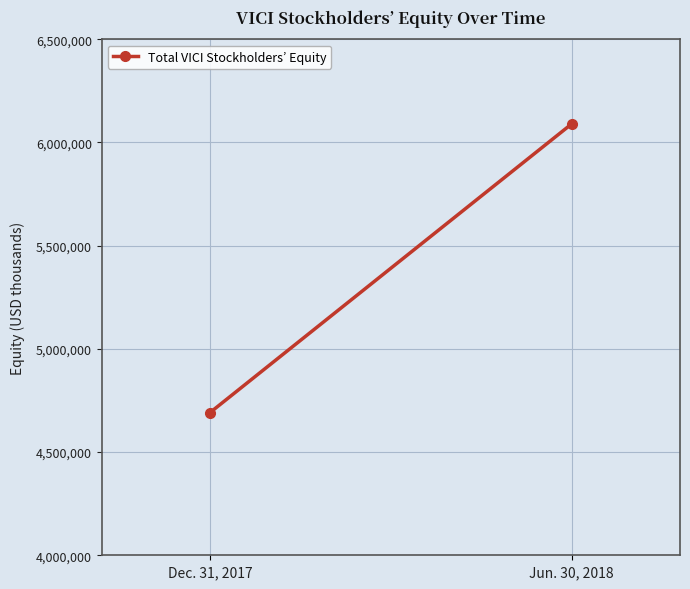

Is it true that the value at Dec. 31, 2017 is 3053793?

False